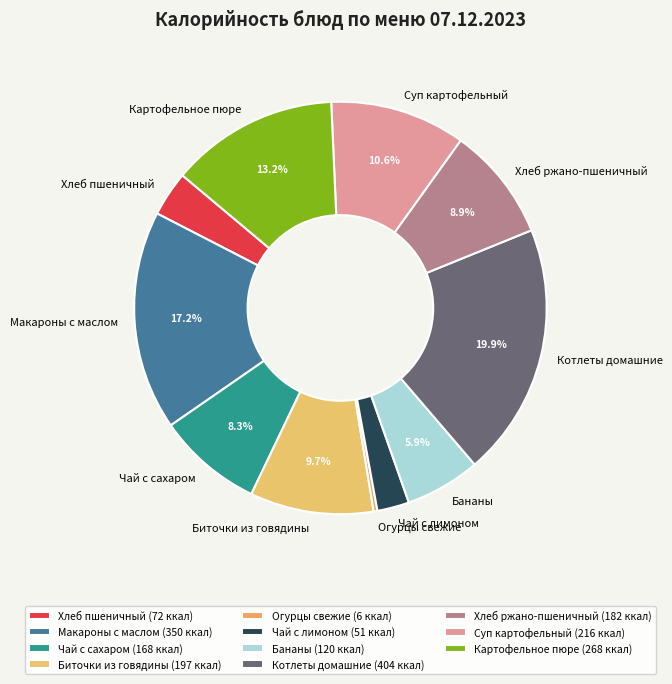

Does Чай с лимоном account for over 50% of the chart?

No